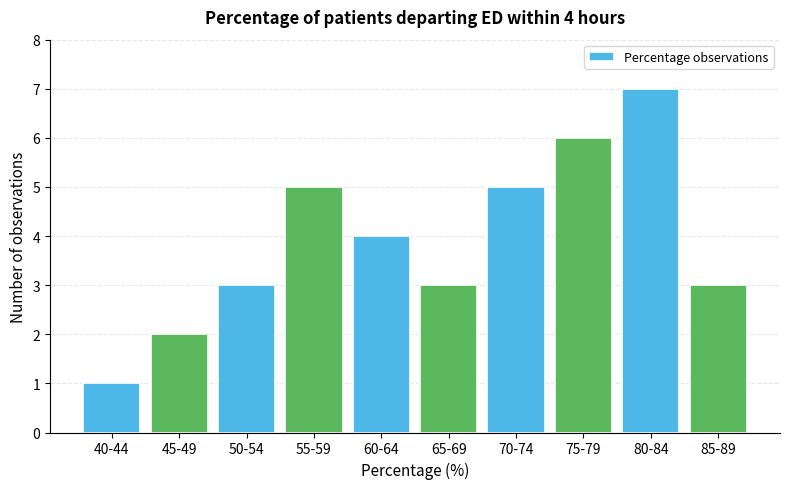

Reading left to right, list all the values displayed in this chart.

1	2	3	5	4	3	5	6	7	3